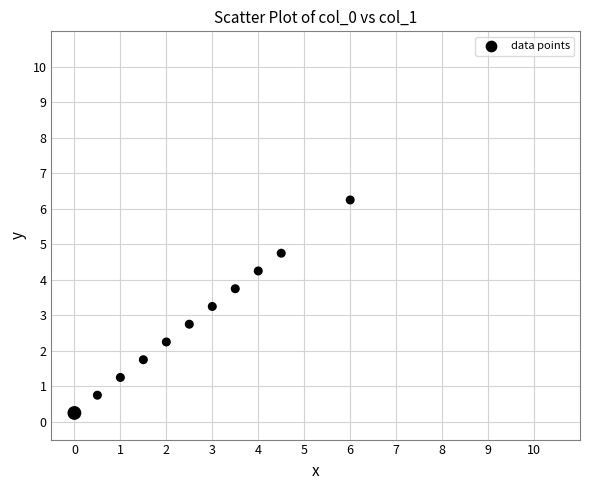

What is the range of X values (max minus min)?

6.0